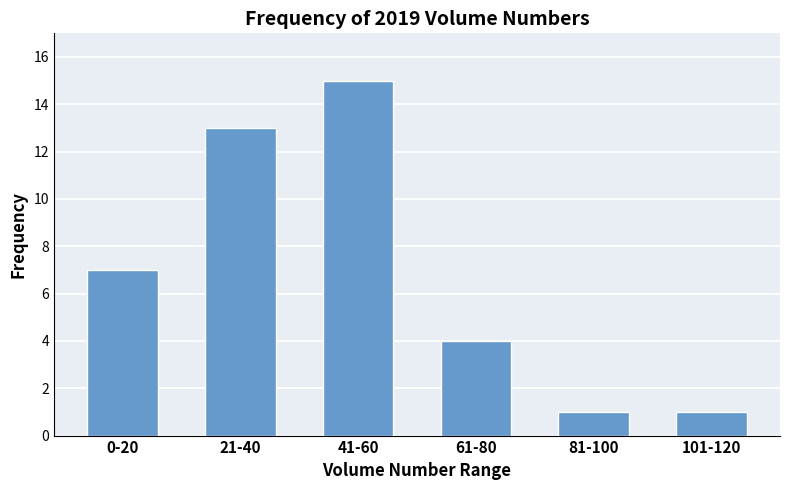

Reading right to left, transcribe all the data shown in this chart.

1	1	4	15	13	7